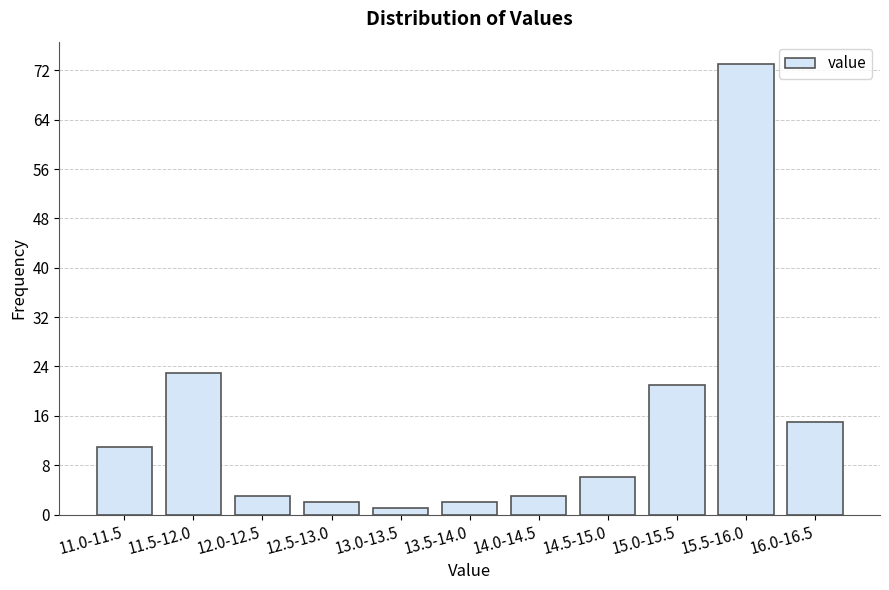

Reading left to right, transcribe all the data shown in this chart.

11.0-11.5=11	11.5-12.0=23	12.0-12.5=3	12.5-13.0=2	13.0-13.5=1	13.5-14.0=2	14.0-14.5=3	14.5-15.0=6	15.0-15.5=21	15.5-16.0=73	16.0-16.5=15